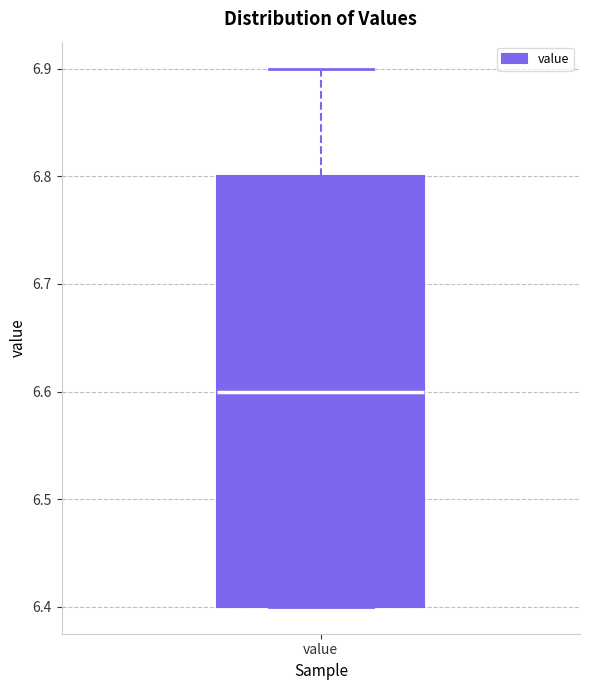

Where is the upper edge of the box for value on the y-axis? The values are not printed on the chart, so give them approximately, as read against the axis.

6.8